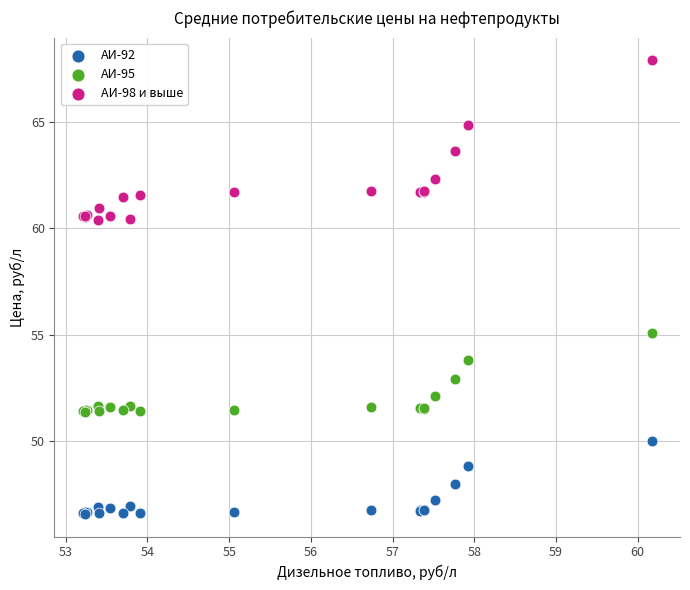

Which series contains the lowest Y value?

АИ-92